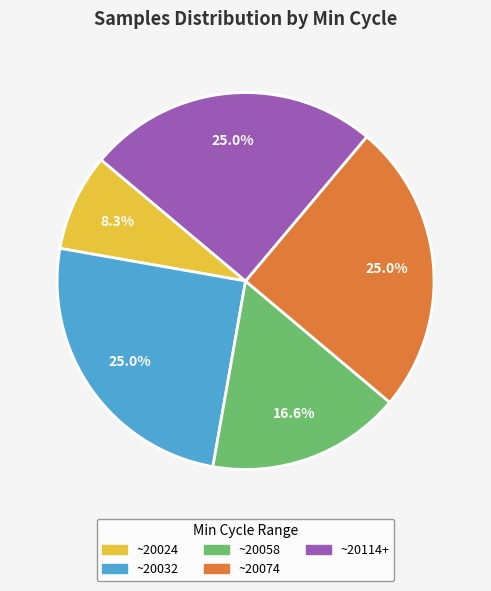

Is there any slice that represents more than half of the pie?

No